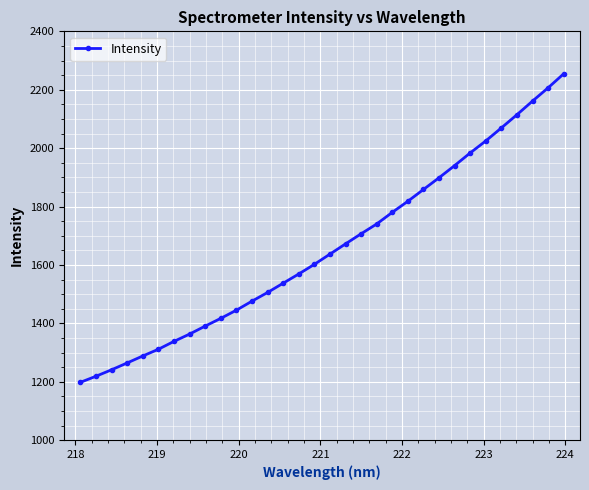

What is the value of the 13th point from the left?

1505.6